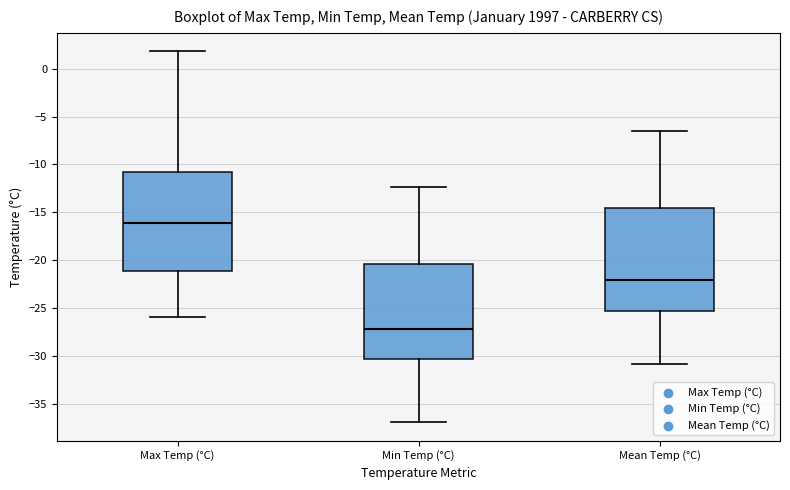

Reading left to right, read every box against the y-axis: the position of its median line, the range the box covers, and the ends of its whiskers. The values are not printed on the chart, so give them approximately, as read against the axis.

Max Temp (°C): median -16.0, box -21.0 to -10.5, whiskers -26.0 to 2.0
Min Temp (°C): median -27.0, box -30.5 to -20.5, whiskers -37.0 to -12.5
Mean Temp (°C): median -22.0, box -25.5 to -14.5, whiskers -31.0 to -6.5